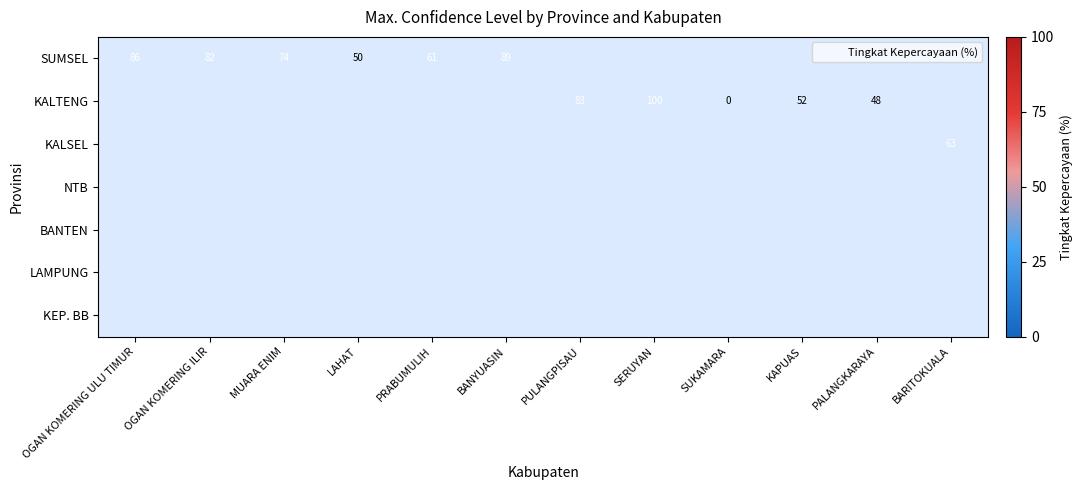

At which category does the chart reach its peak across all series?

SERUYAN